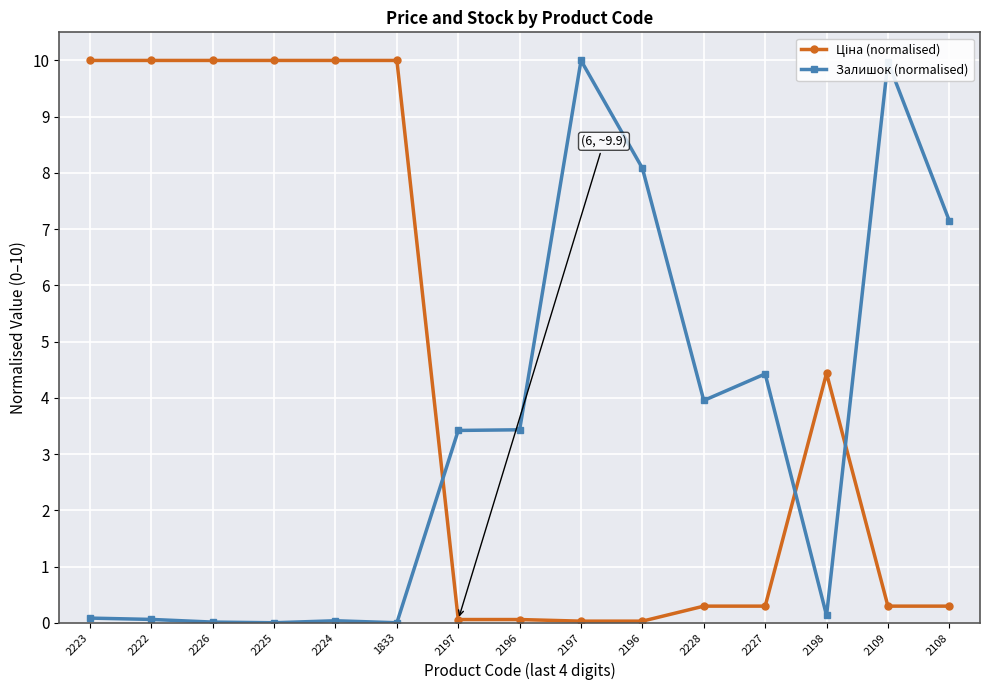

Is it true that Залишок (normalised) equals -6.2 at 1833?

False